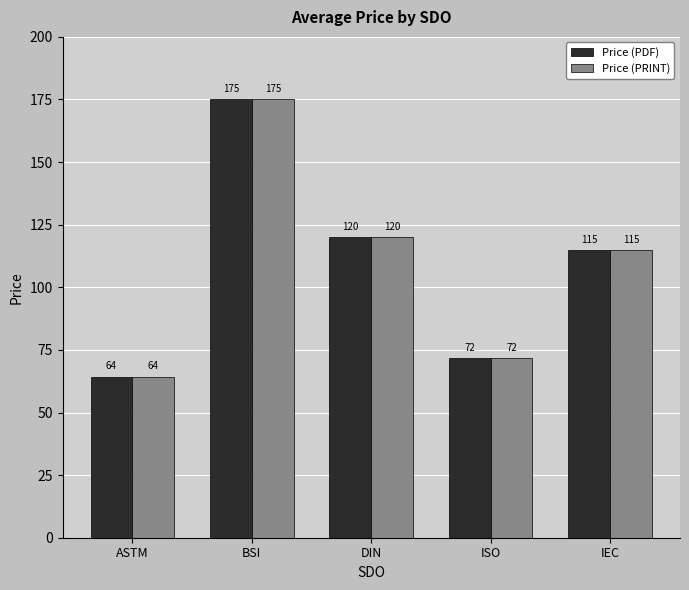

How many distinct data groups are displayed?

2